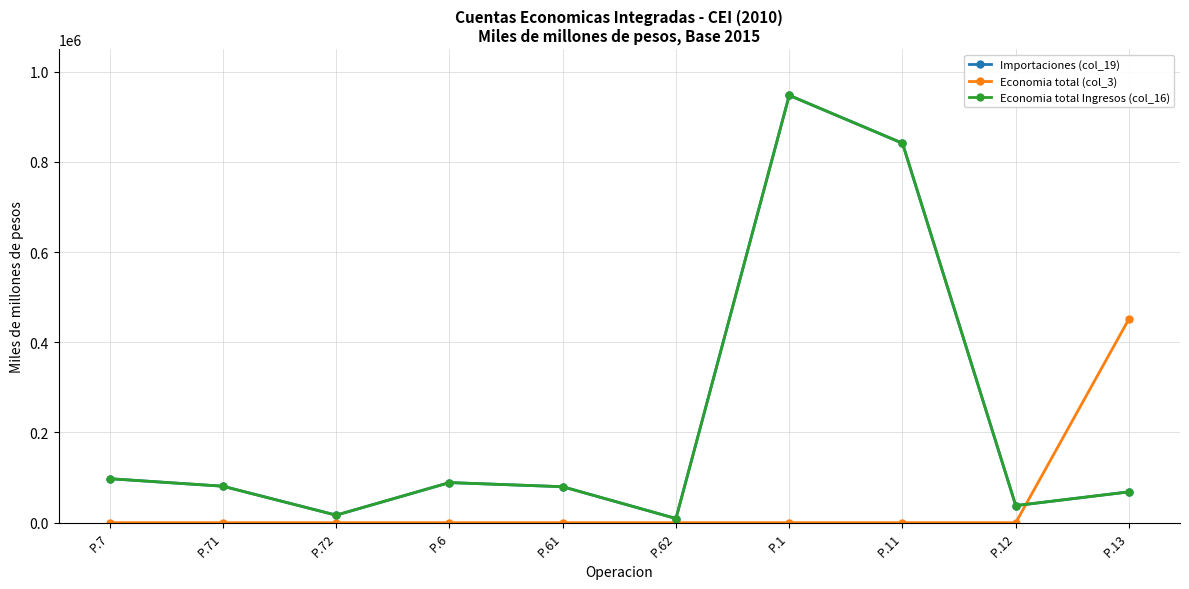

What is the difference between the highest and lowest values at P.6?

88904